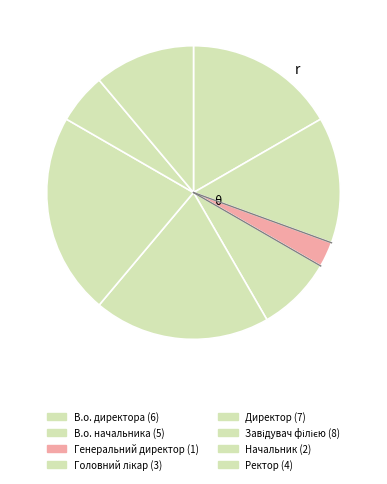

Does В.о. начальника represent more than half of the total?

No